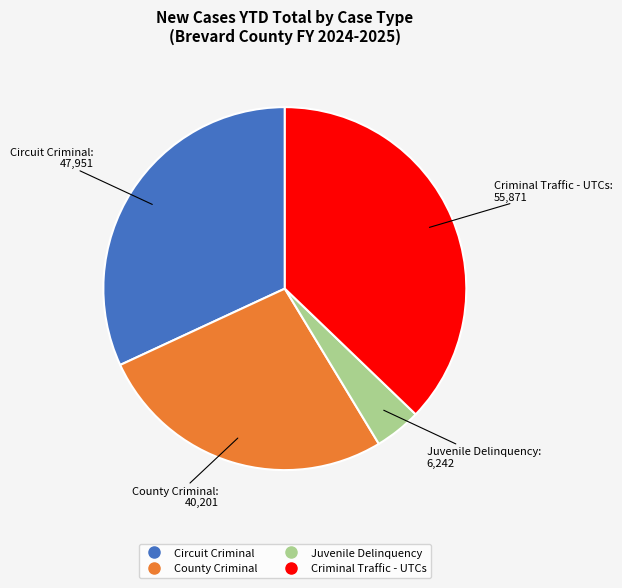

Is it true that Circuit Criminal is 32% of the pie?

True